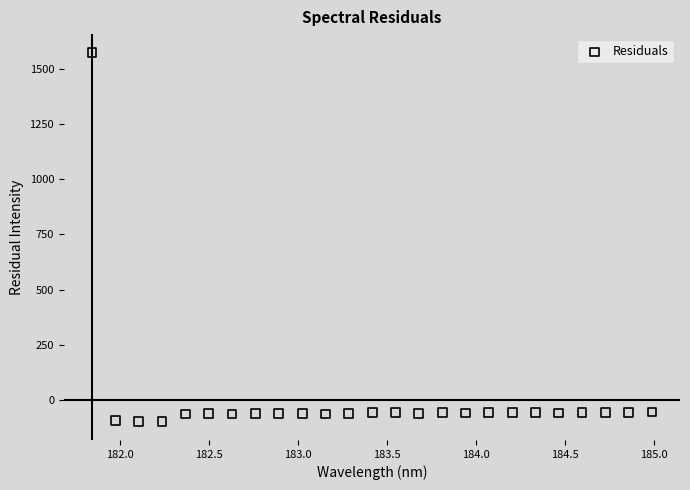

What is the range of Y values (max minus min)?

1667.5